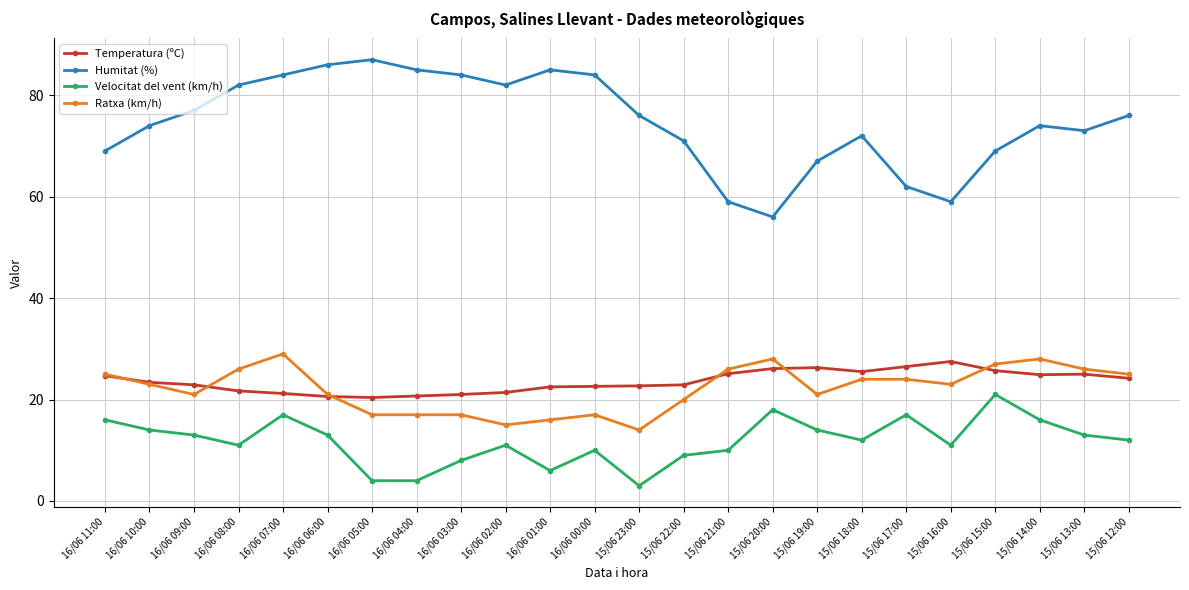

What is the value of the Temperatura (ºC) point at the 21st from the left?

25.7